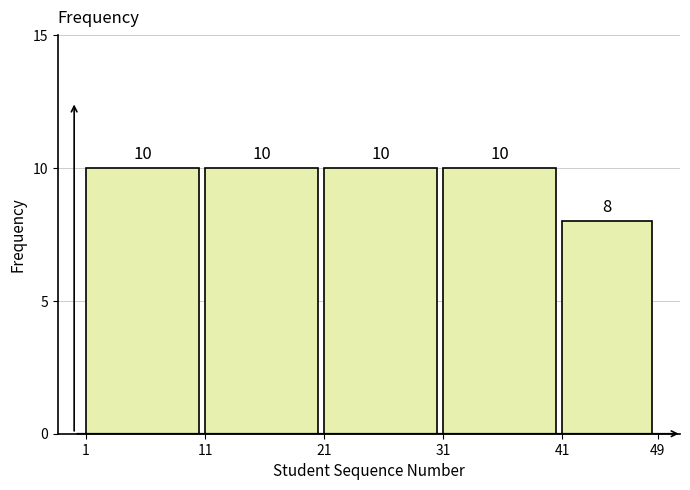

Reading left to right, extract all data points from this chart.

10	10	10	10	8